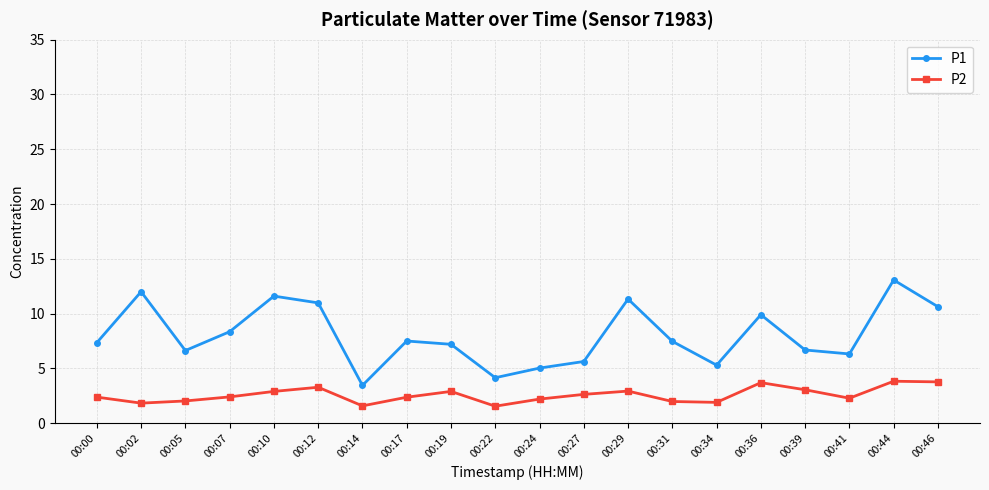

Rank the series by their average value, from lowest to highest.

P2, P1